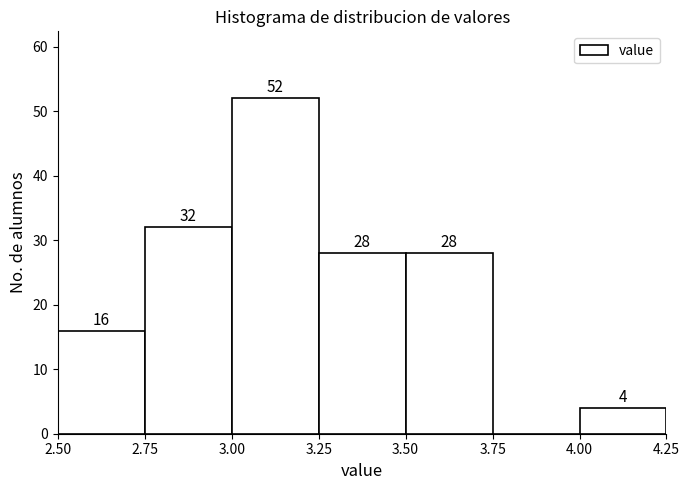

Which range on the x-axis has the tallest bar?

3.00 to 3.25